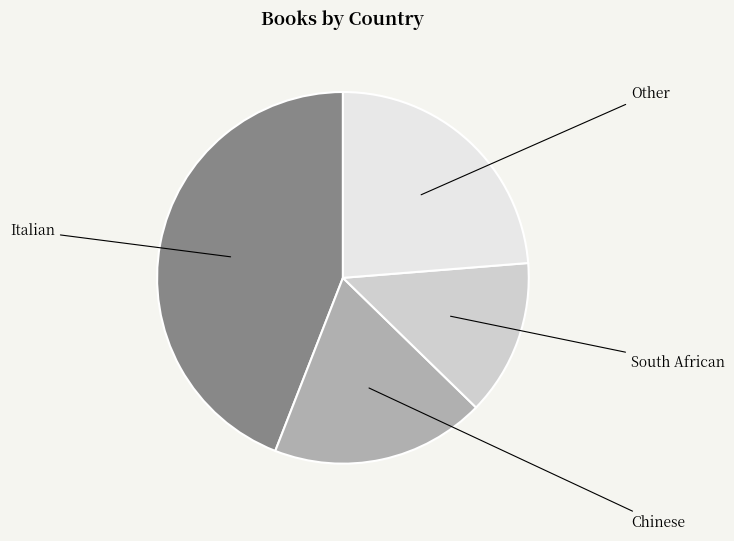

True or false: South African accounts for 20% of the total.

False